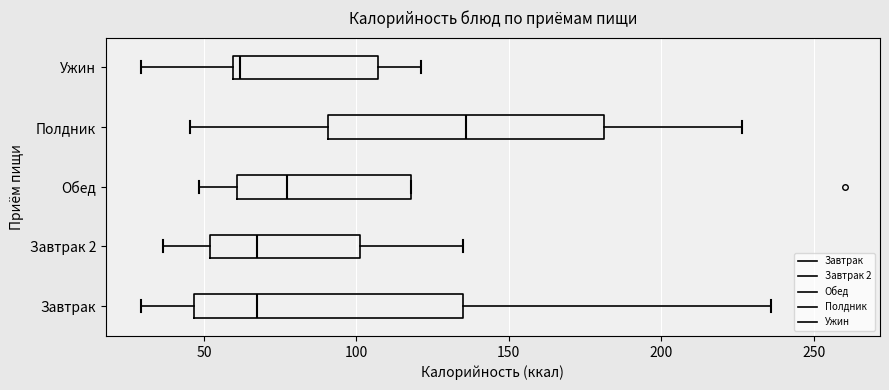

Where is the left edge of the box for Обед on the x-axis? The values are not printed on the chart, so give them approximately, as read against the axis.

60